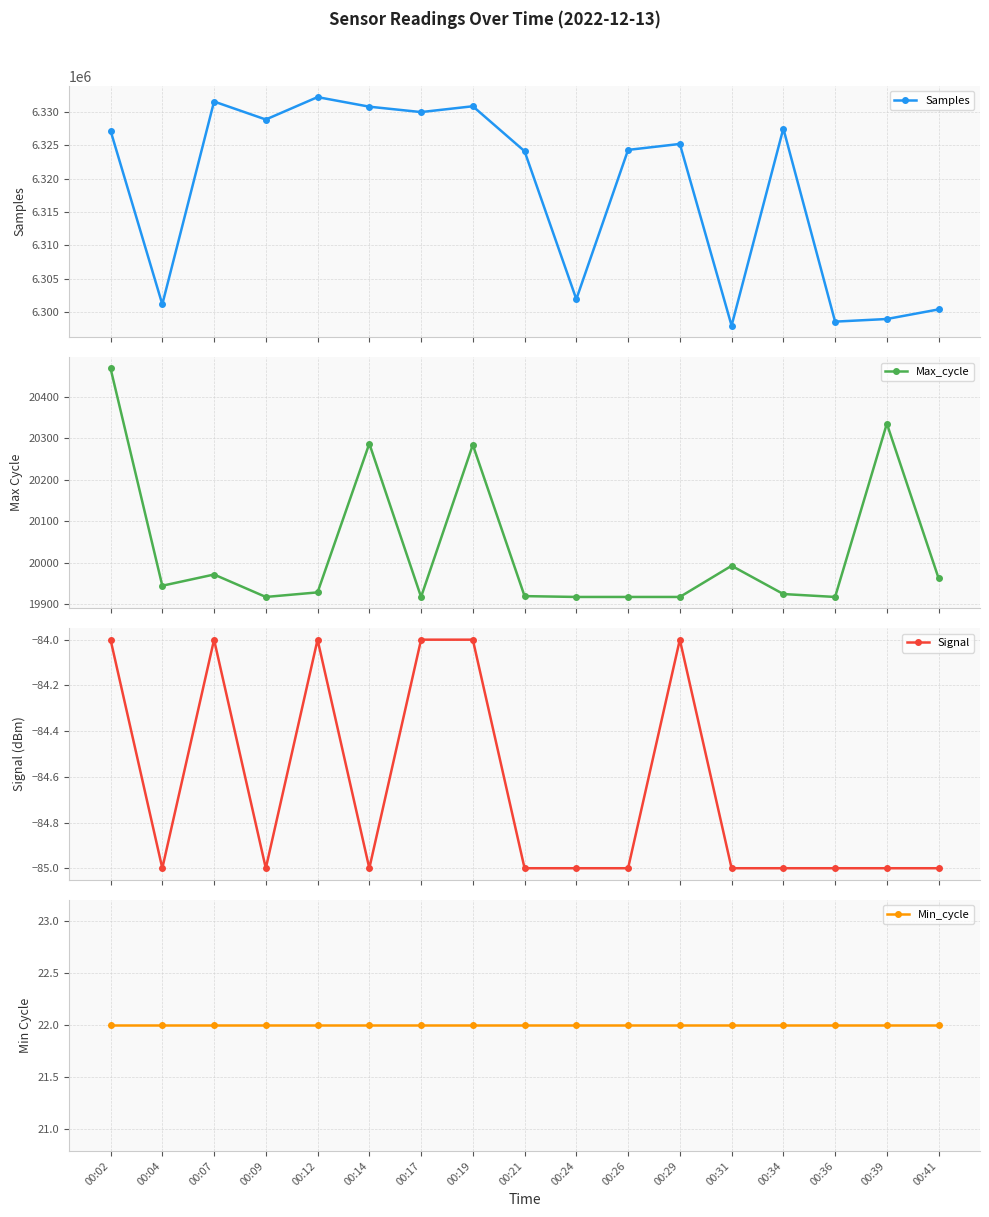

Reading left to right, what are all the values shown in this chart?

Samples: 6327203	6301152	6331577	6328879	6332241	6330804	6329994	6330869	6324123	6301922	6324320	6325214	6297948	6327523	6298554	6298949	6300389
Max_cycle: 20468	19945	19972	19918	19929	20287	19918	20284	19920	19918	19918	19918	19993	19925	19918	20335	19963
Signal: -84	-85	-84	-85	-84	-85	-84	-84	-85	-85	-85	-84	-85	-85	-85	-85	-85
Min_cycle: 22	22	22	22	22	22	22	22	22	22	22	22	22	22	22	22	22